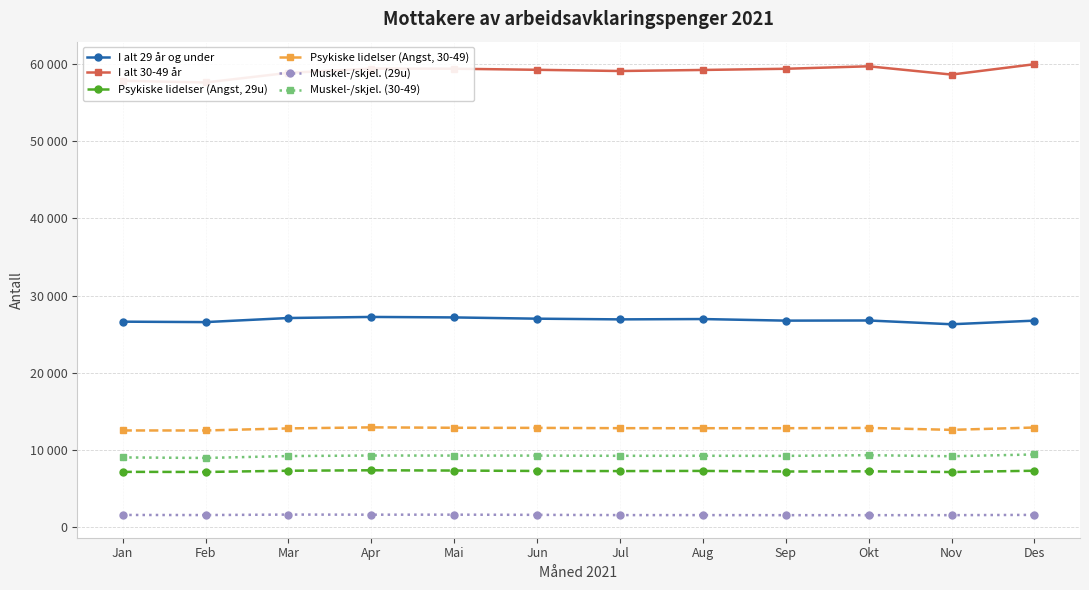

What are all the series names shown in the legend?

I alt 29 år og under, I alt 30-49 år, Psykiske lidelser (Angst, 29u), Psykiske lidelser (Angst, 30-49), Muskel-/skjel. (29u), Muskel-/skjel. (30-49)